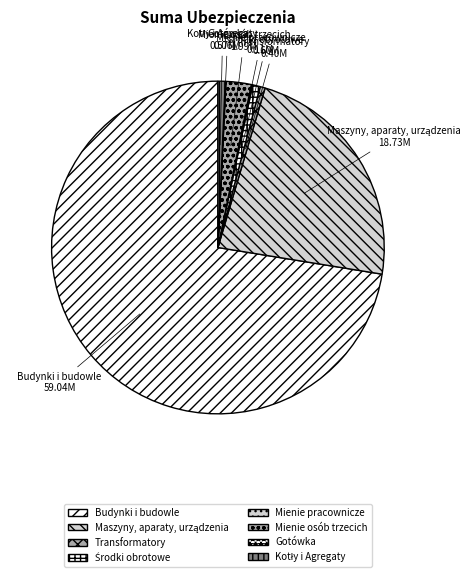

Is there a majority slice in this chart?

Yes